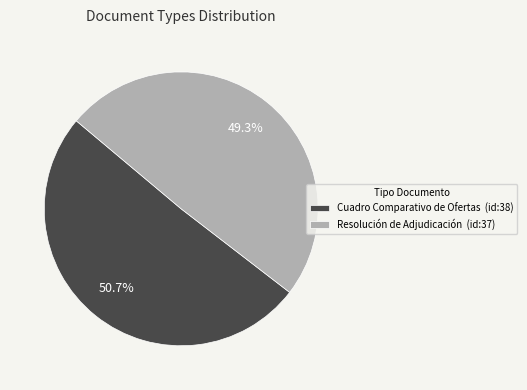

How many slices are in this pie chart?

2